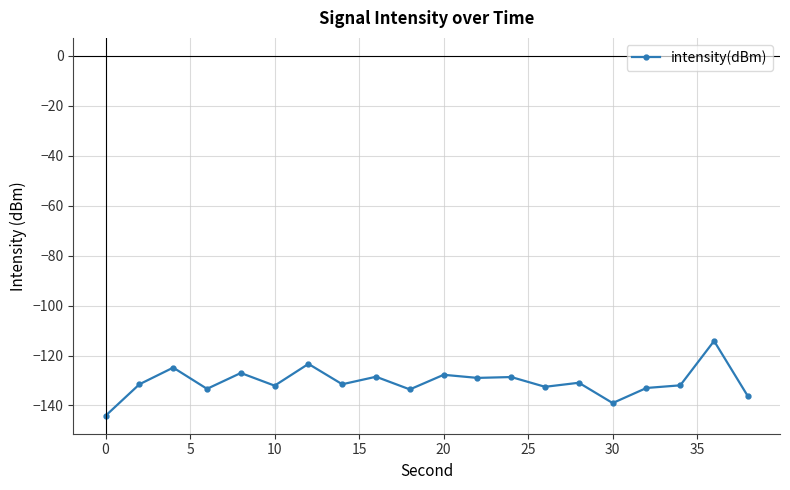

How many lines are shown in the chart?

1